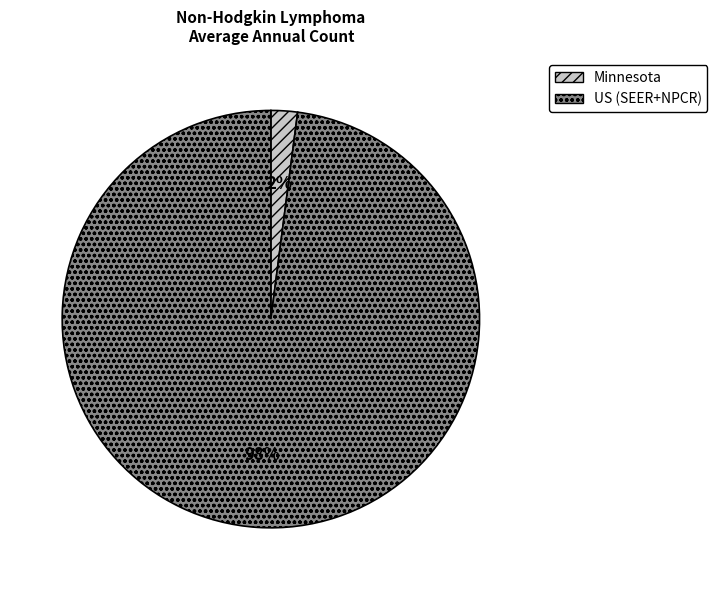

Do Minnesota and US (SEER+NPCR) together represent more than half of the pie?

Yes